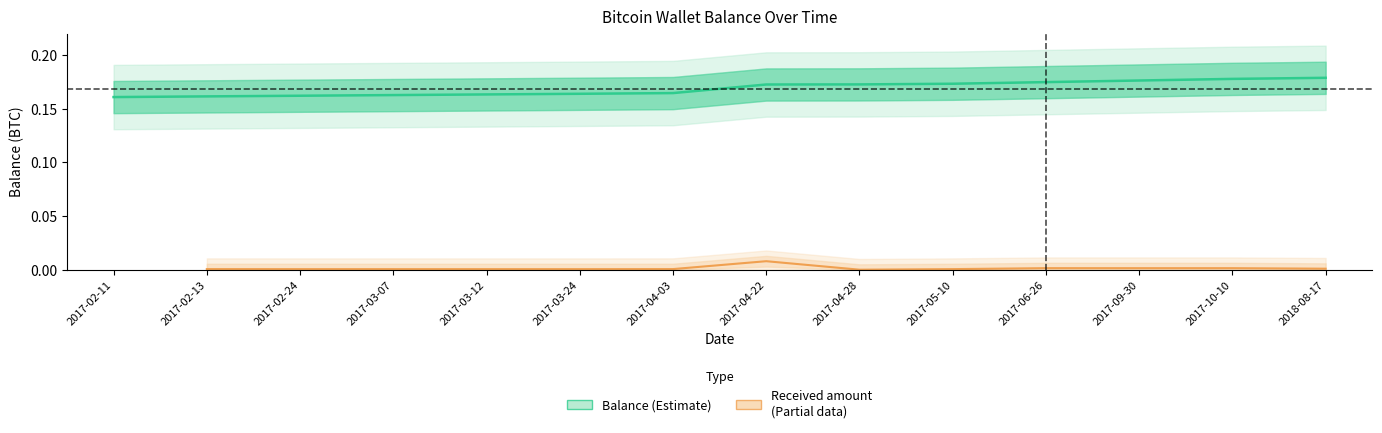

How many categories are shown in the chart?

14